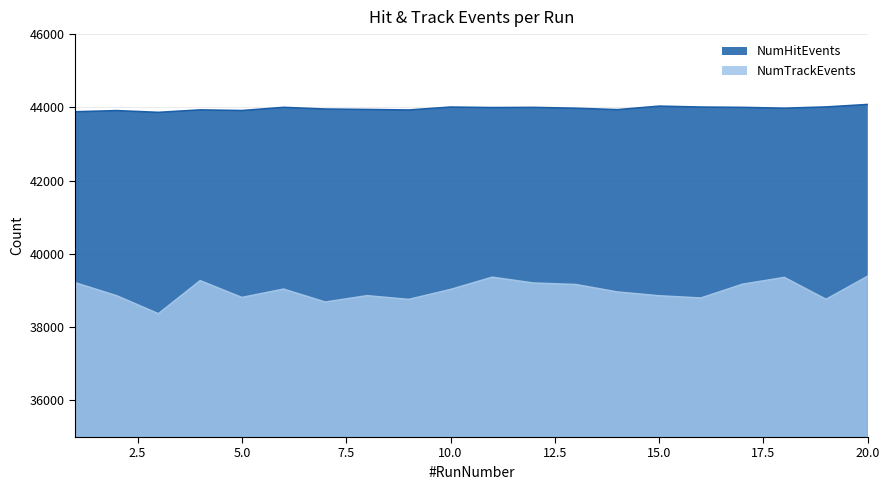

What is the total value across all series at 18?

83333